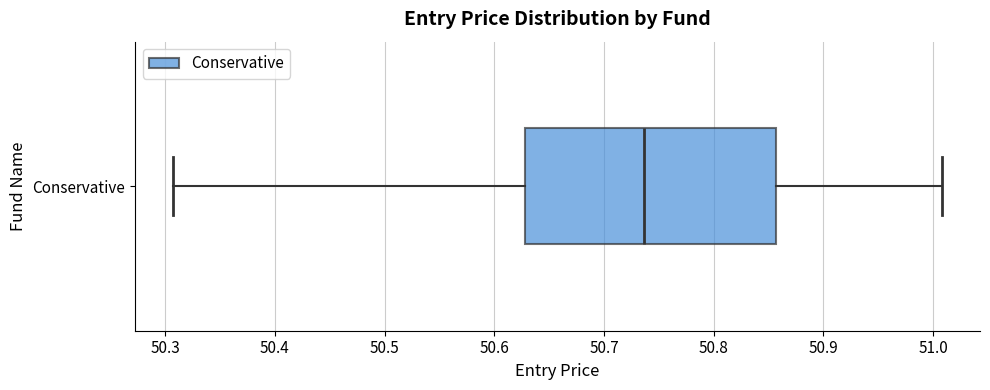

Transcribe this box plot: give where the median line is, the range the box spans, and where the two whiskers end, as read against the x-axis. The values are not printed on the chart, so give them approximately, as read against the axis.

median 50.74, box 50.63 to 50.86, whiskers 50.31 to 51.01